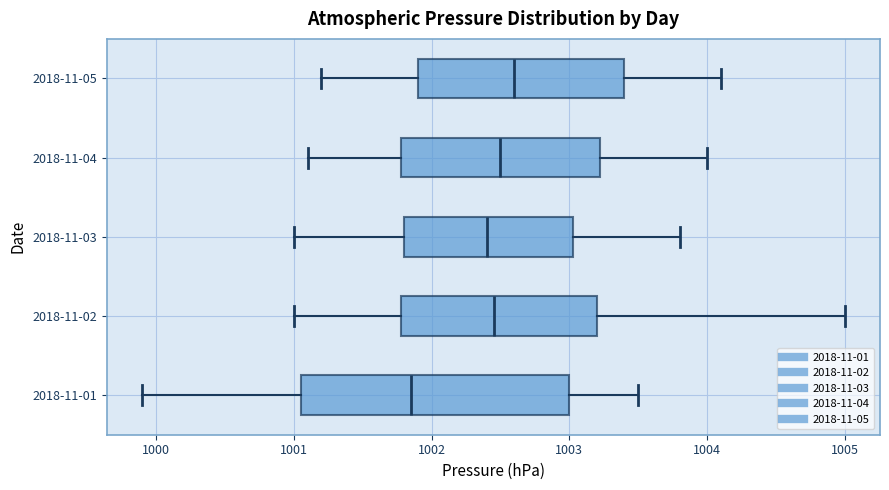

Where does the left whisker of the box for 2018-11-03 end on the x-axis? The values are not printed on the chart, so give them approximately, as read against the axis.

1001.0